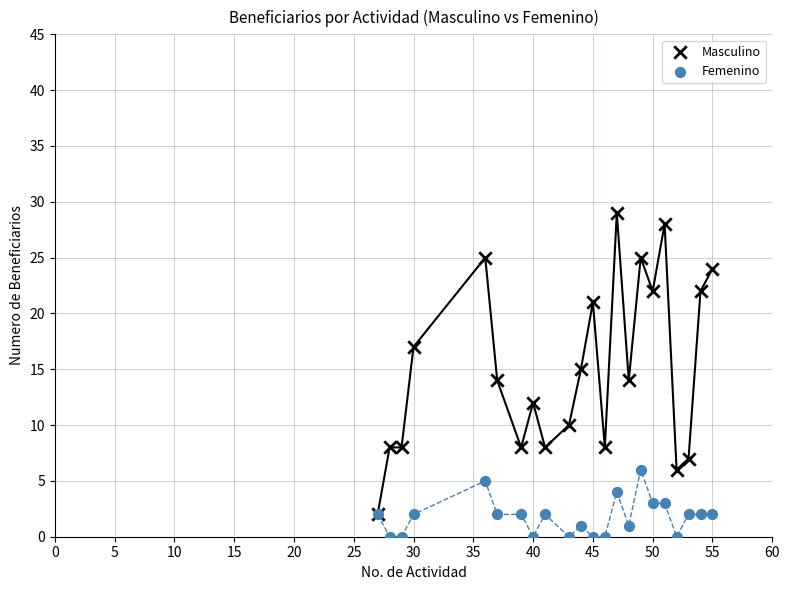

Which series has the widest spread of Y values?

Masculino